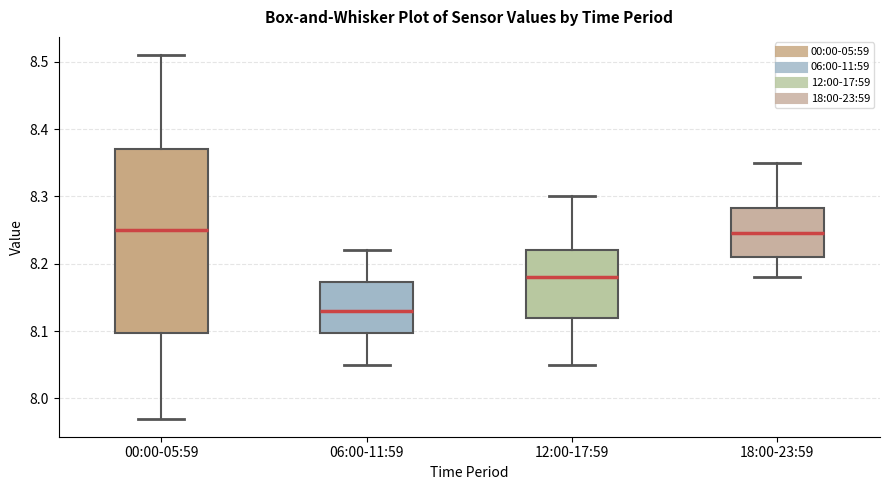

Where is the lower edge of the box for 12:00-17:59 on the y-axis? The values are not printed on the chart, so give them approximately, as read against the axis.

8.12